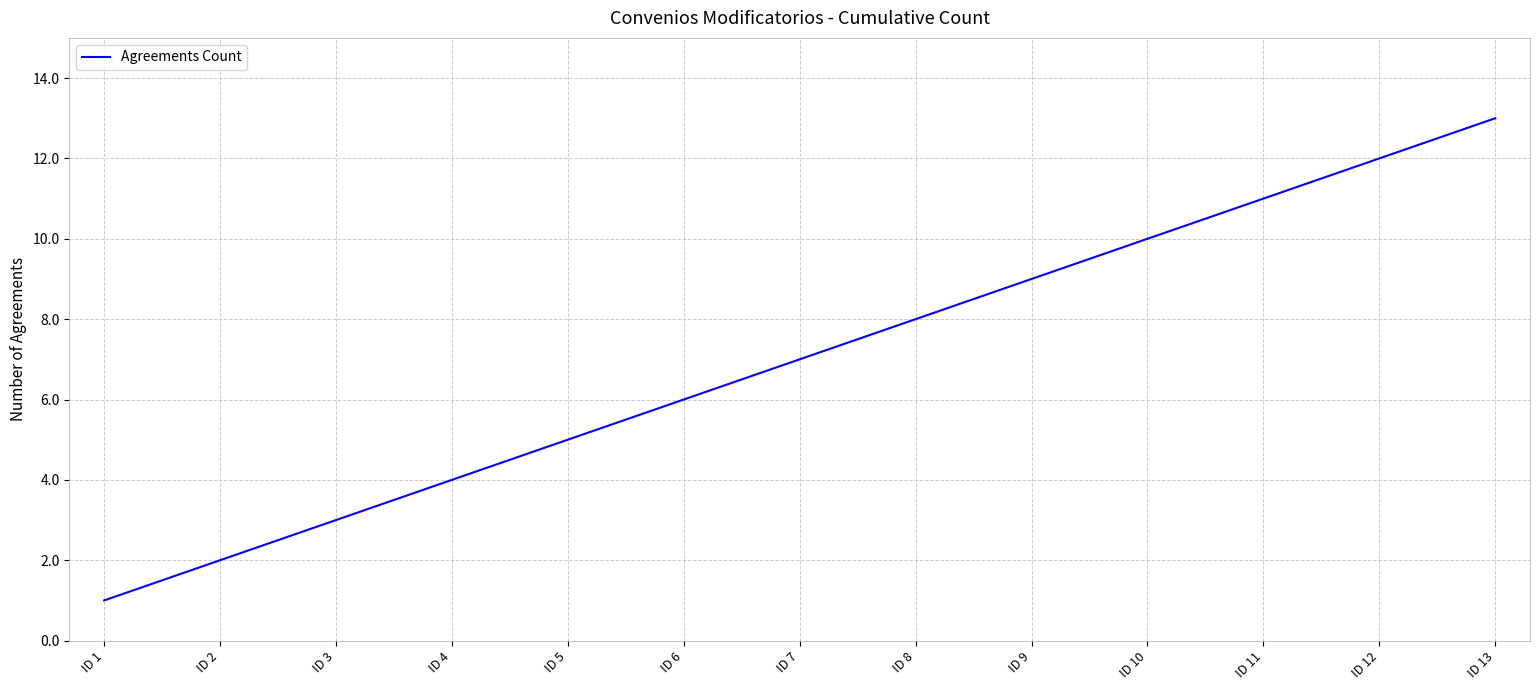

Is it true that the value at ID 10 is 10?

True